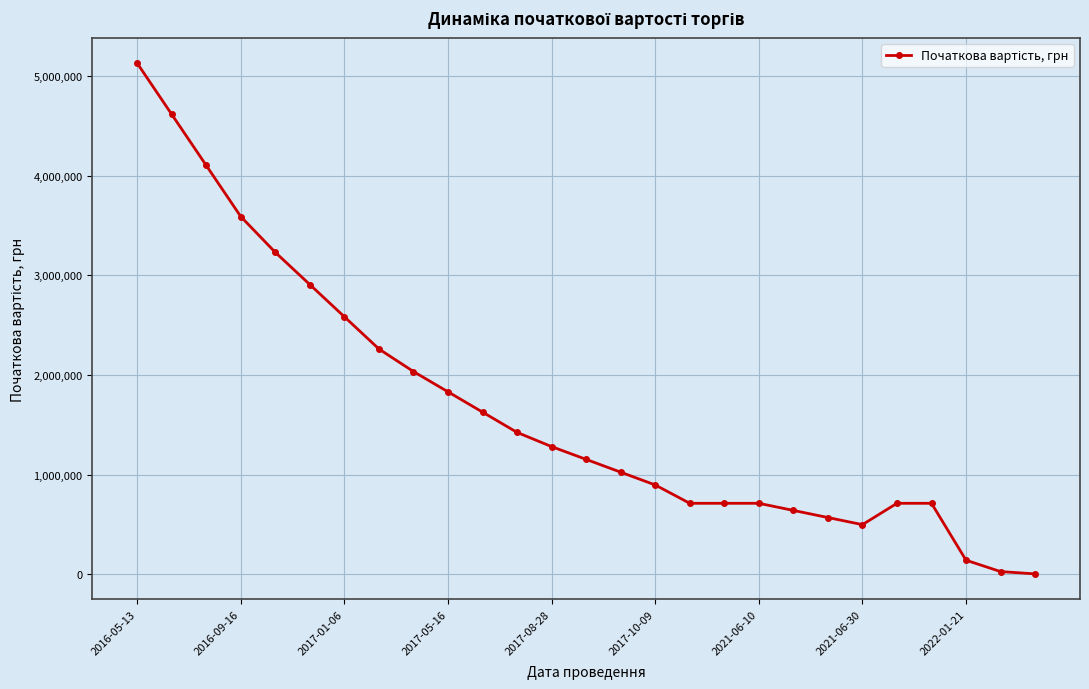

What is the maximum value shown in the chart?

5126682.6